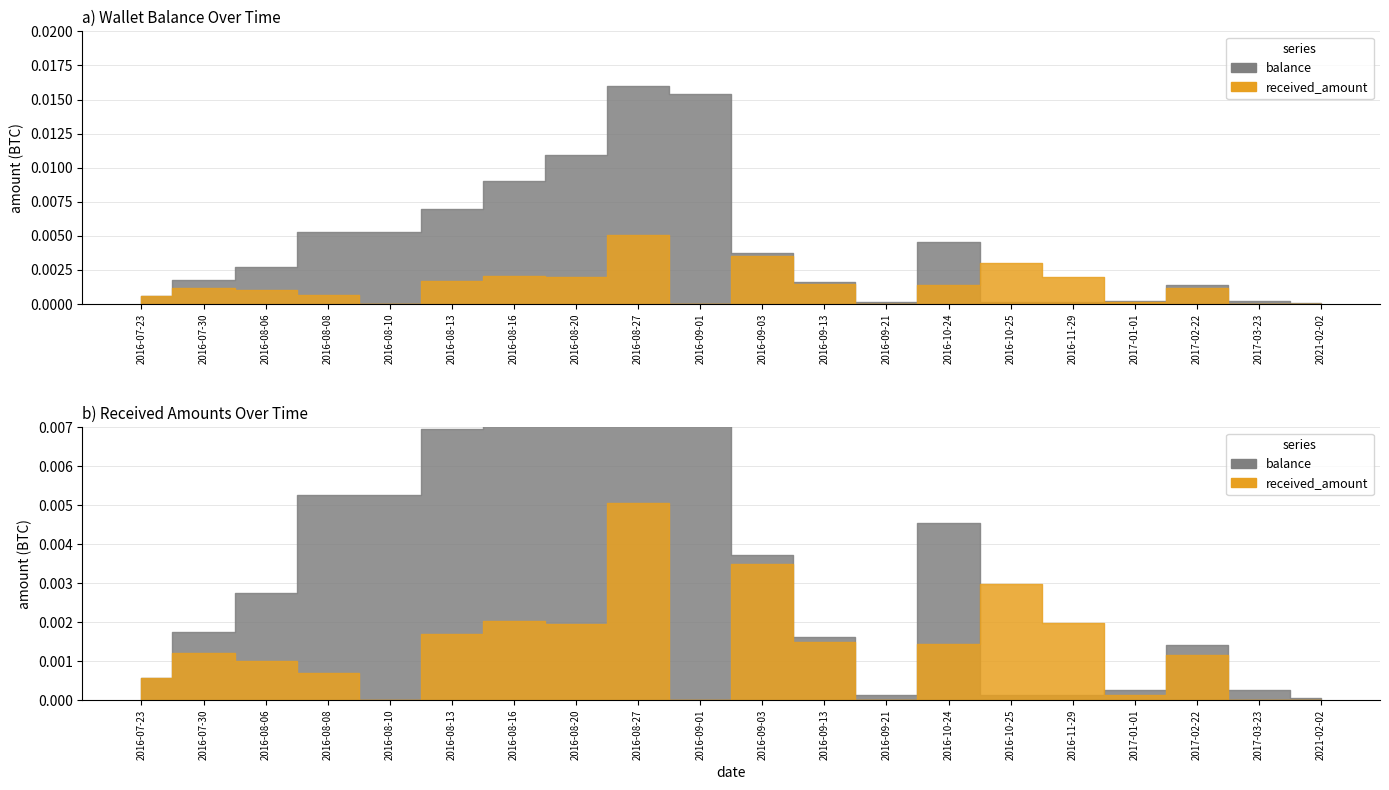

List the labels in order of received_amount value, largest first.

2016-08-27, 2016-09-03, 2016-10-25, 2016-08-16, 2016-11-29, 2016-08-20, 2016-08-13, 2016-09-13, 2016-10-24, 2016-07-30, 2017-02-22, 2016-08-06, 2016-08-08, 2016-07-23, 2017-01-01, 2016-08-10, 2016-09-01, 2016-09-21, 2017-03-23, 2021-02-02